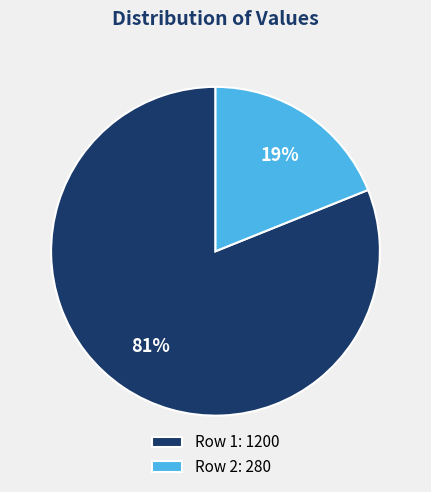

To the nearest percent, what percentage of the pie is Row 2: 280?

19%